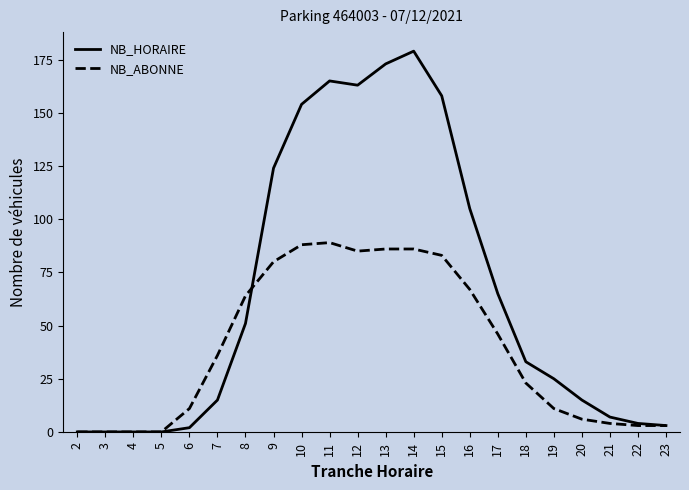

Which series has the largest total across all categories?

NB_HORAIRE